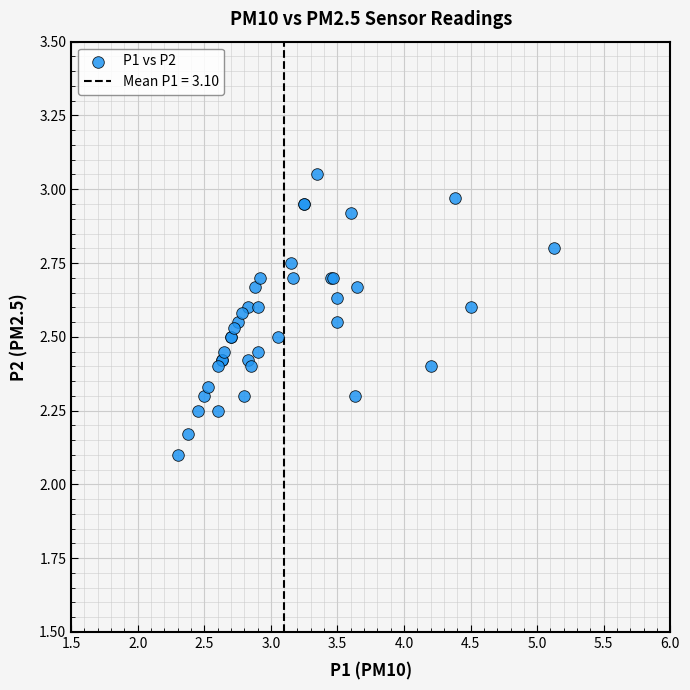

What Y value in the scatter plot is closest to 2?

2.1